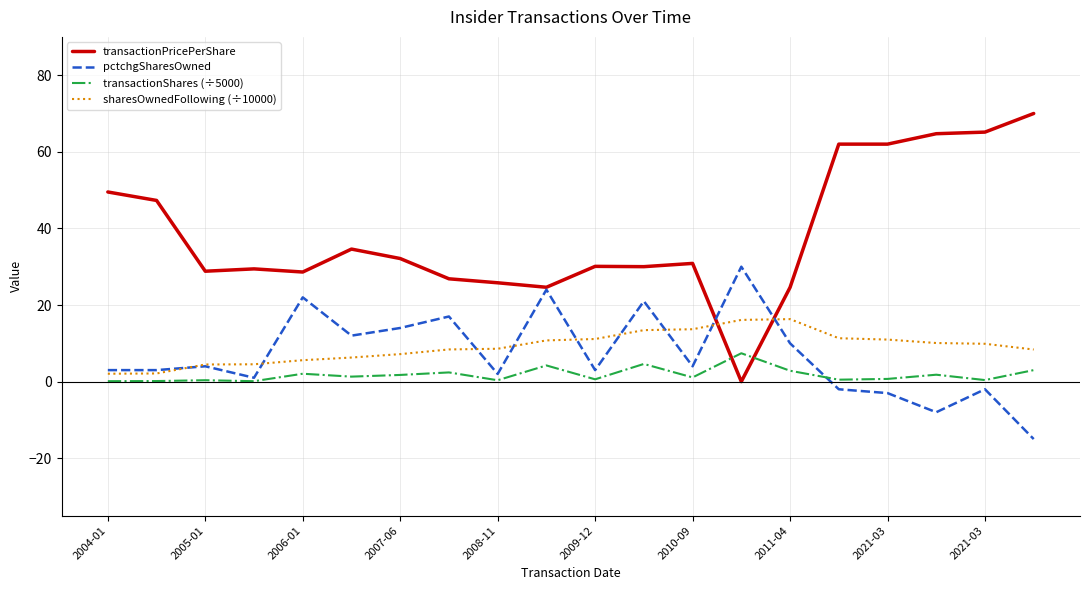

What is the highest value of the pctchgSharesOwned series?

30.0